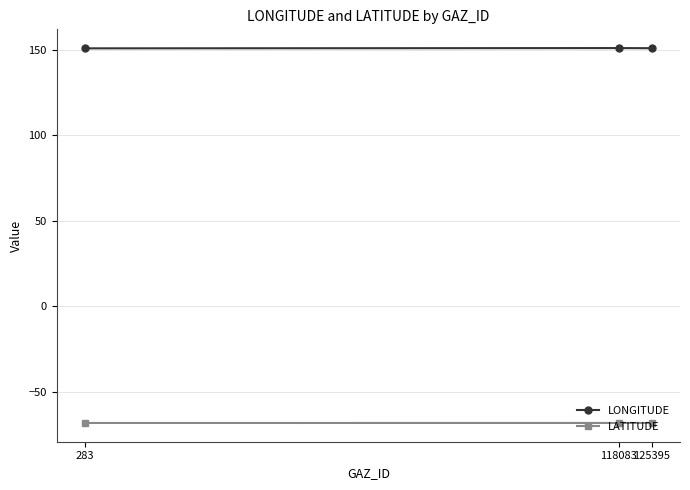

True or false: LATITUDE has a value of -44.7 at 283.

False